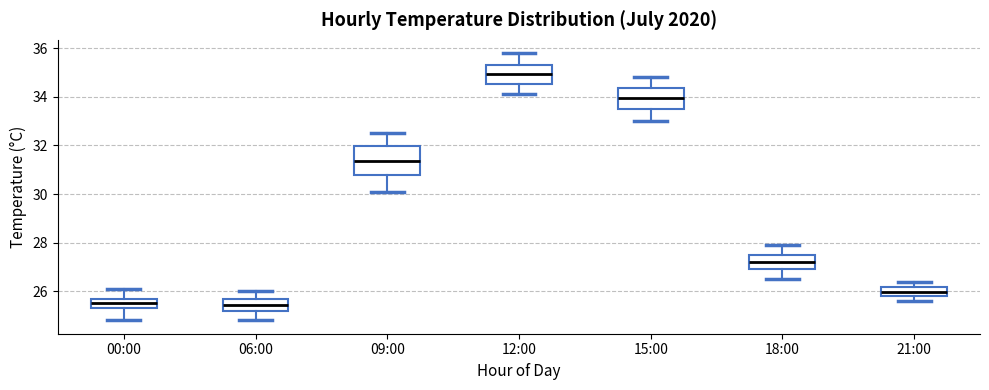

Reading left to right, transcribe this box plot: for each box, give where its median line is, the range the box spans, and where its two whiskers end, as read against the y-axis. The values are not printed on the chart, so give them approximately, as read against the axis.

00:00: median 25.6, box 25.4 to 25.8, whiskers 24.8 to 26.2
06:00: median 25.4, box 25.2 to 25.8, whiskers 24.8 to 26.0
09:00: median 31.4, box 30.8 to 32.0, whiskers 30.2 to 32.6
12:00: median 35.0, box 34.6 to 35.4, whiskers 34.2 to 35.8
15:00: median 34.0, box 33.6 to 34.4, whiskers 33.0 to 34.8
18:00: median 27.2, box 27.0 to 27.4, whiskers 26.6 to 28.0
21:00: median 26.0, box 25.8 to 26.2, whiskers 25.6 to 26.4